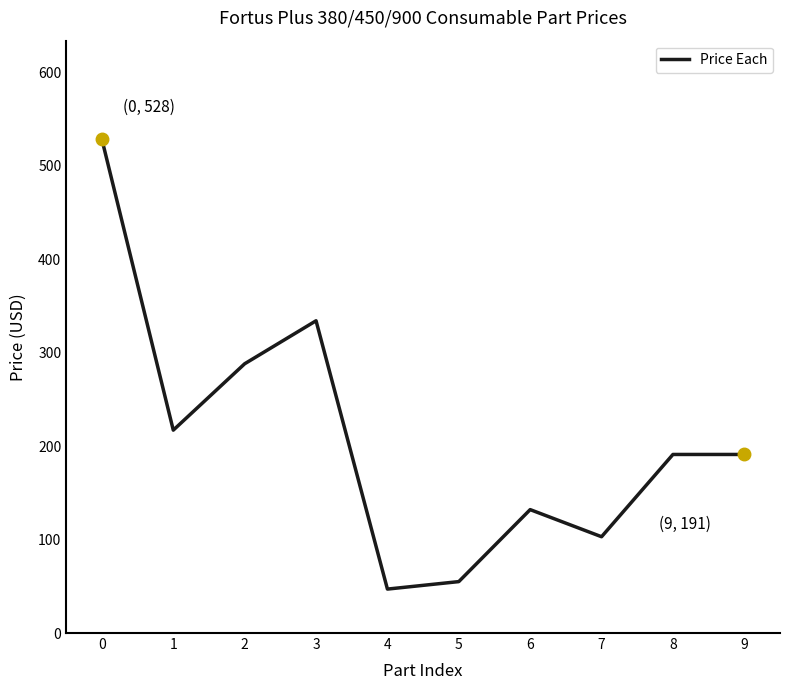

Reading right to left, list all the values displayed in this chart.

191	191	103	132	55	47	334	288	217	528